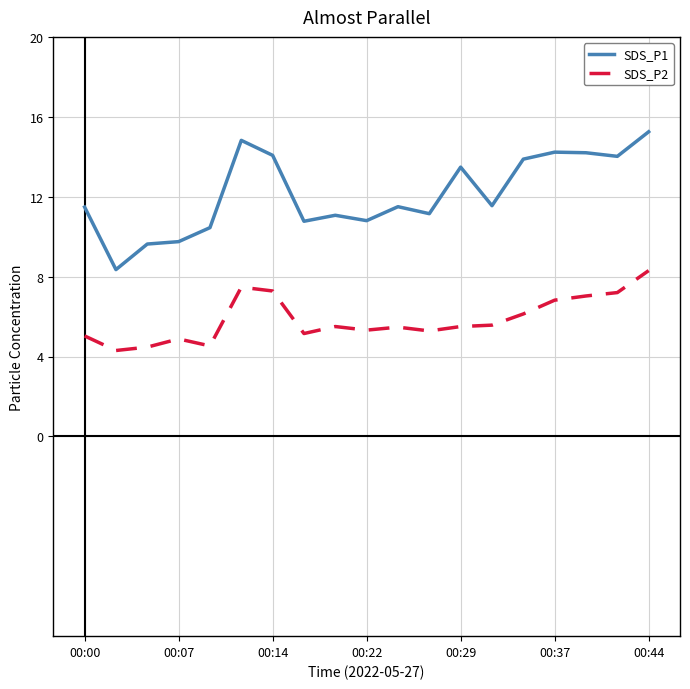

List the series in order of their overall mean, highest first.

SDS_P1, SDS_P2